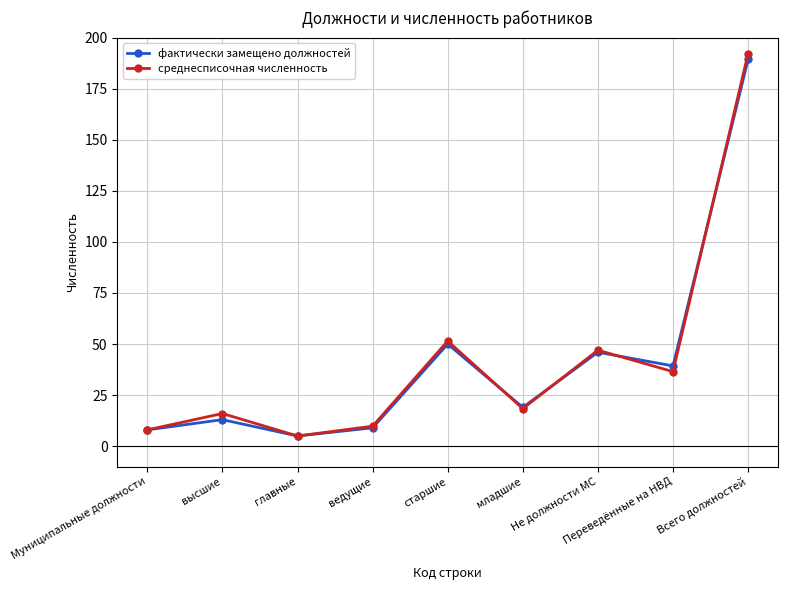

Reading right to left, extract all data points from this chart.

фактически замещено должностей: 189.3	39.3	46.0	19.0	50.0	9.0	5.0	13.0	8.0
среднесписочная численность: 192.2	36.5	47.0	18.4	51.5	9.8	5.0	16.0	8.0